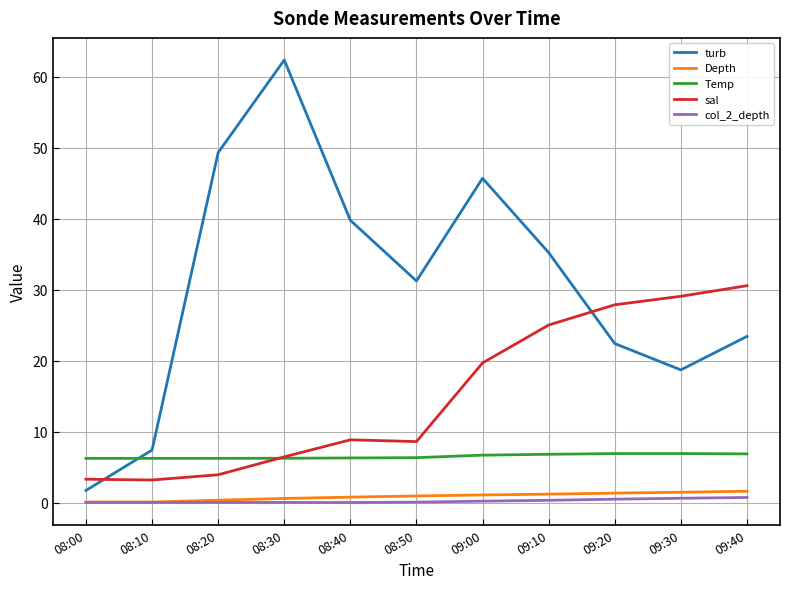

Which category has the highest value across all series?

08:30